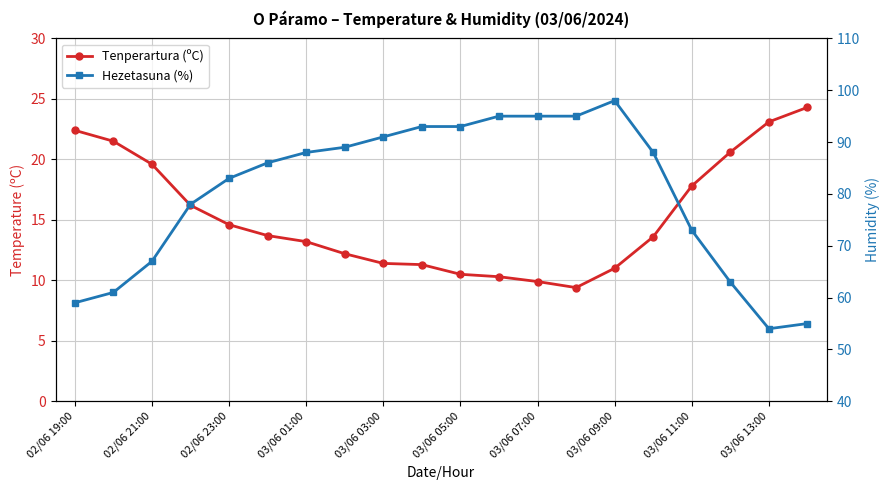

The Tenperartura (ºC) series shows 4.6 at 13. True or false?

False